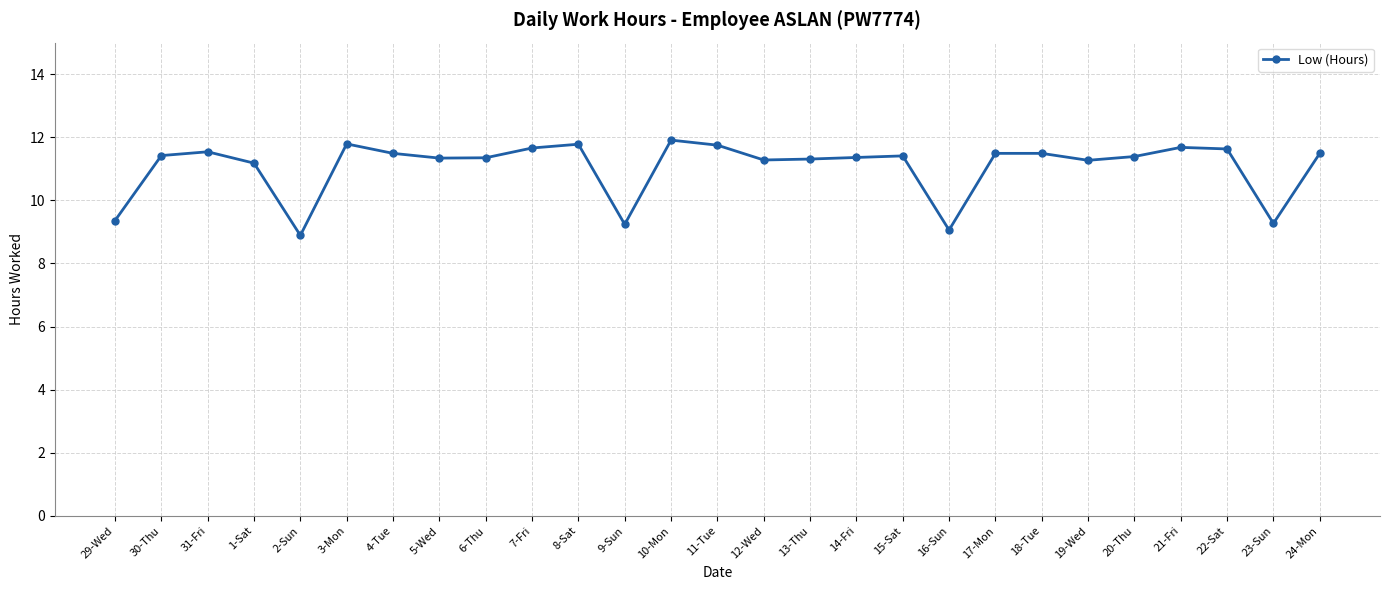

What is the label of the 5th point from the left?

2-Sun